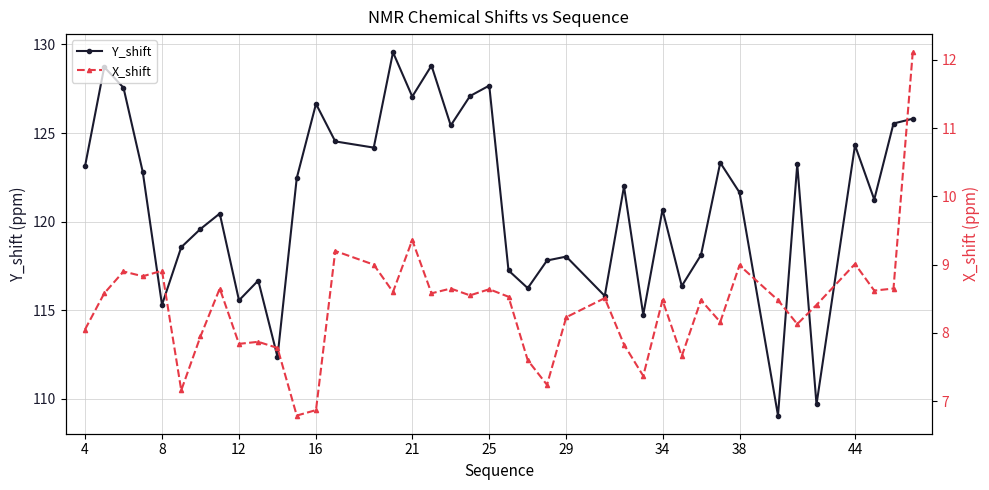

Where is the first local minimum for Y_shift?

8